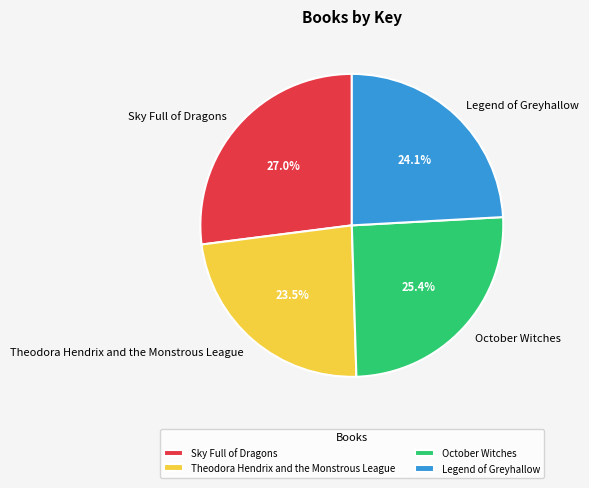

Is it true that Sky Full of Dragons is 27% of the pie?

True